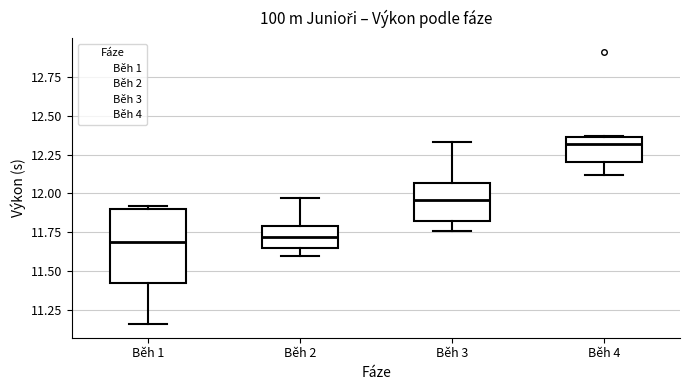

Reading left to right, read every box against the y-axis: the position of its median line, the range the box covers, and the ends of its whiskers. The values are not printed on the chart, so give them approximately, as read against the axis.

Běh 1: median 11.70, box 11.45 to 11.90, whiskers 11.15 to 11.90 (just above the box's upper edge)
Běh 2: median 11.70, box 11.65 to 11.80, whiskers 11.60 to 11.95
Běh 3: median 11.95, box 11.80 to 12.05, whiskers 11.75 to 12.35
Běh 4: median 12.30, box 12.20 to 12.35, whiskers 12.10 to 12.35